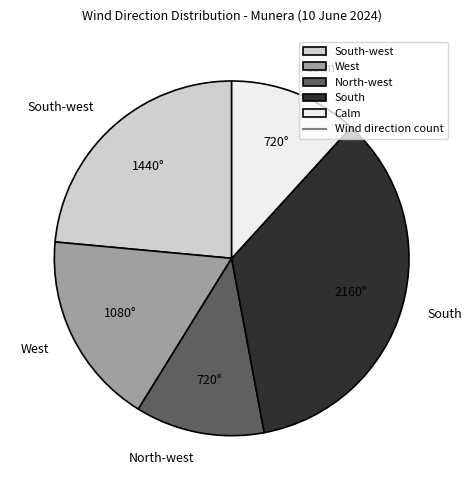

Count the number of slices in the pie.

5